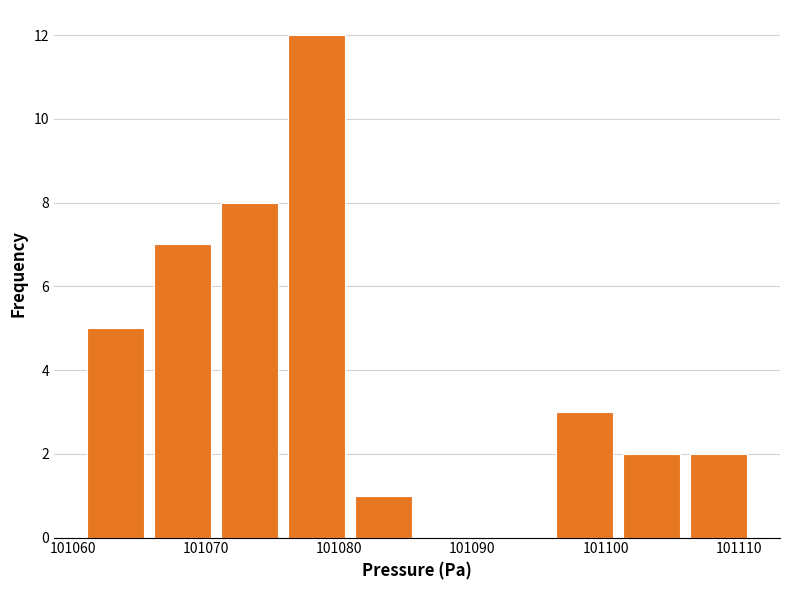

Reading left to right, transcribe this chart: for each bar, give the range it covers on the x-axis and its height. Neither the bar edges nor the heights are printed on the chart, so give them approximately, as read against the axes.

101061 to 101066: 5
101066 to 101071: 7
101071 to 101076: 8
101076 to 101081: 12
101081 to 101086: 1
101086 to 101091: 0
101091 to 101096: 0
101096 to 101101: 3
101101 to 101106: 2
101106 to 101111: 2